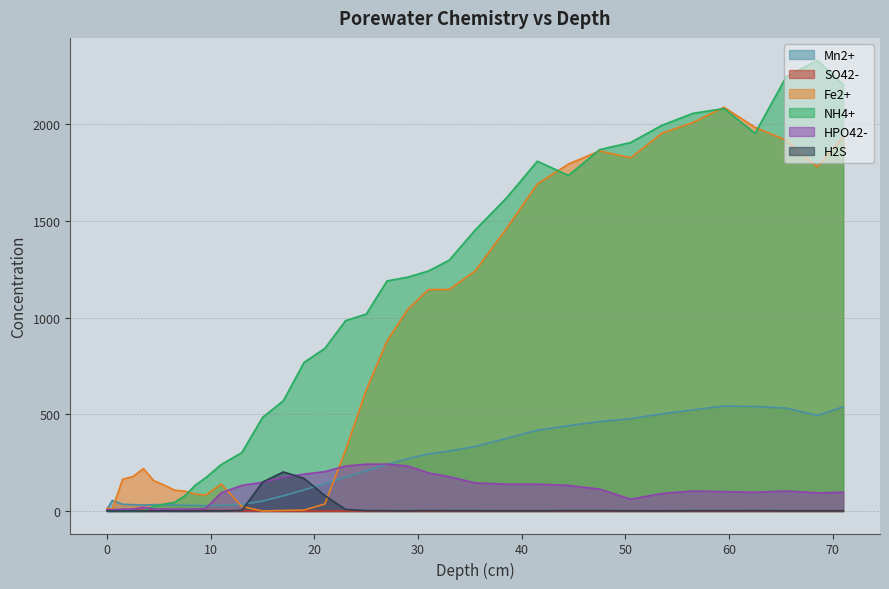

Which series changed the most between 7.5 and 29?

NH4+